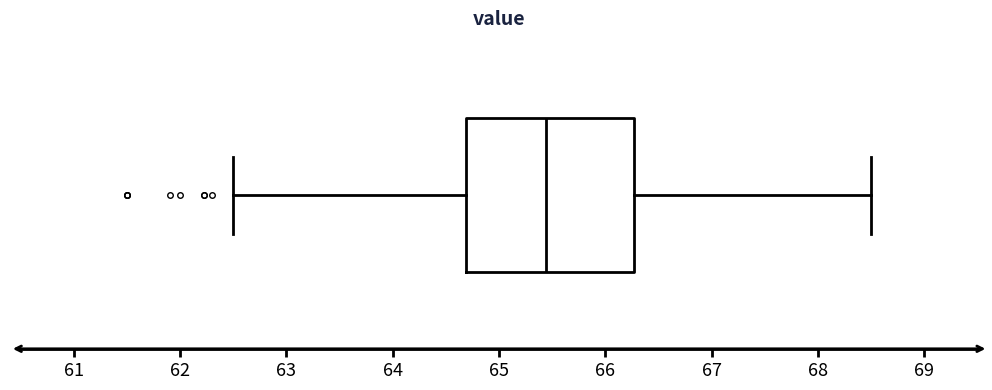

Transcribe this box plot: give where the median line is, the range the box spans, and where the two whiskers end, as read against the x-axis. The values are not printed on the chart, so give them approximately, as read against the axis.

median 65.4, box 64.7 to 66.3, whiskers 62.5 to 68.5